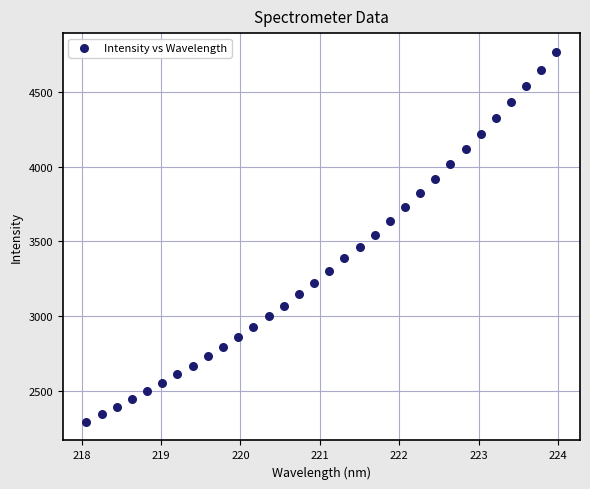

What is the range of X values (max minus min)?

5.9